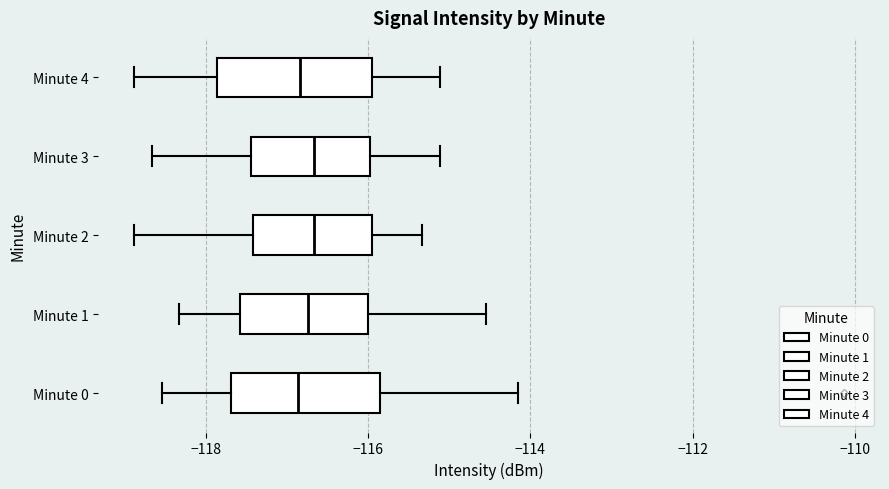

Reading bottom to top, read every box against the x-axis: the position of its median line, the range the box covers, and the ends of its whiskers. The values are not printed on the chart, so give them approximately, as read against the axis.

Minute 0: median -116.8, box -117.6 to -115.8, whiskers -118.6 to -114.2
Minute 1: median -116.8, box -117.6 to -116.0, whiskers -118.4 to -114.6
Minute 2: median -116.6, box -117.4 to -116.0, whiskers -118.8 to -115.4
Minute 3: median -116.6, box -117.4 to -116.0, whiskers -118.6 to -115.2
Minute 4: median -116.8, box -117.8 to -116.0, whiskers -118.8 to -115.2